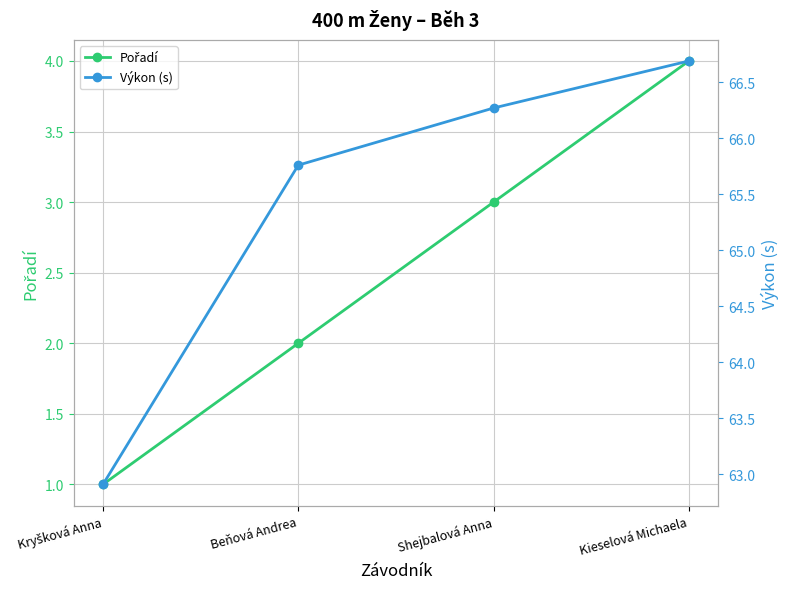

List the labels in order of Výkon (s) value, largest first.

Kieselová Michaela, Shejbalová Anna, Beňová Andrea, Kryšková Anna